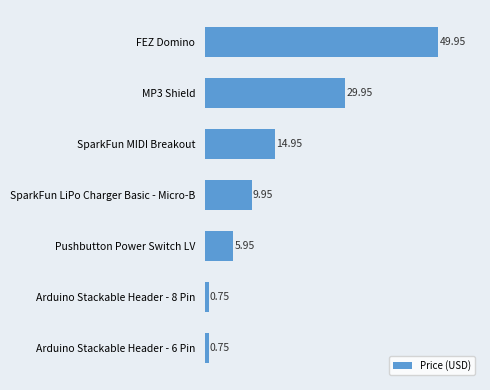

What is the change in value from Arduino Stackable Header - 6 Pin to SparkFun LiPo Charger Basic - Micro-B?

+9.2